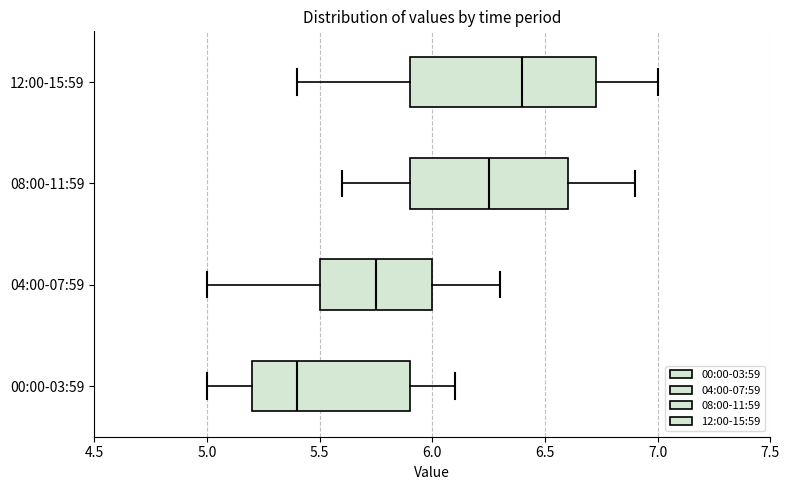

Reading bottom to top, read every box against the x-axis: the position of its median line, the range the box covers, and the ends of its whiskers. The values are not printed on the chart, so give them approximately, as read against the axis.

00:00-03:59: median 5.40, box 5.20 to 5.90, whiskers 5.00 to 6.10
04:00-07:59: median 5.75, box 5.50 to 6.00, whiskers 5.00 to 6.30
08:00-11:59: median 6.25, box 5.90 to 6.60, whiskers 5.60 to 6.90
12:00-15:59: median 6.40, box 5.90 to 6.75, whiskers 5.40 to 7.00